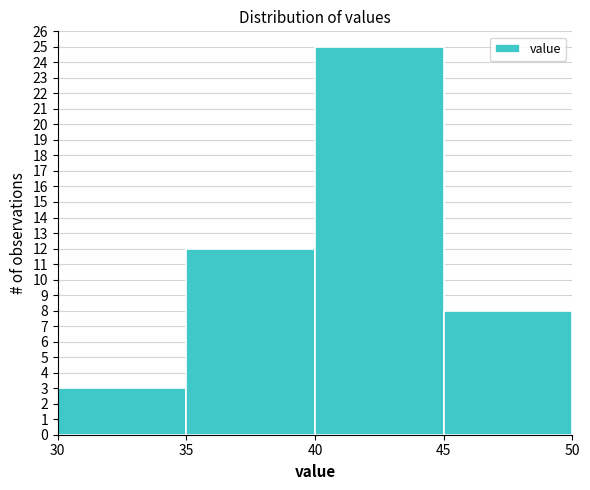

Reading left to right, list every bar in this chart as the range it spans on the x-axis followed by its height. The values are not printed on the chart, so give them approximately, as read against the axis.

30 to 35: 3
35 to 40: 12
40 to 45: 25
45 to 50: 8